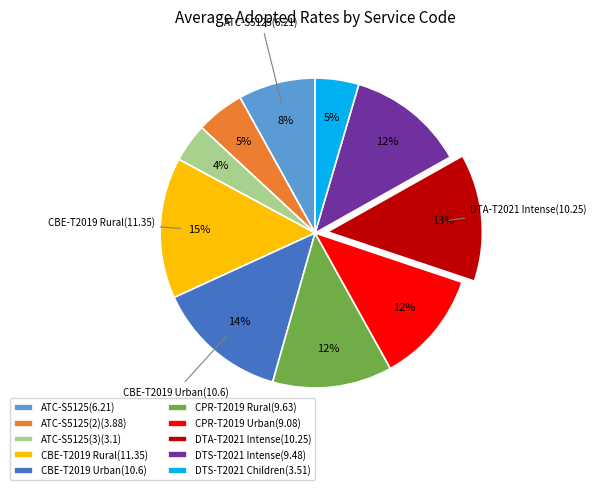

Which has a higher value, ATC-S5125(6.21) or CBE-T2019 Rural(11.35)?

CBE-T2019 Rural(11.35)